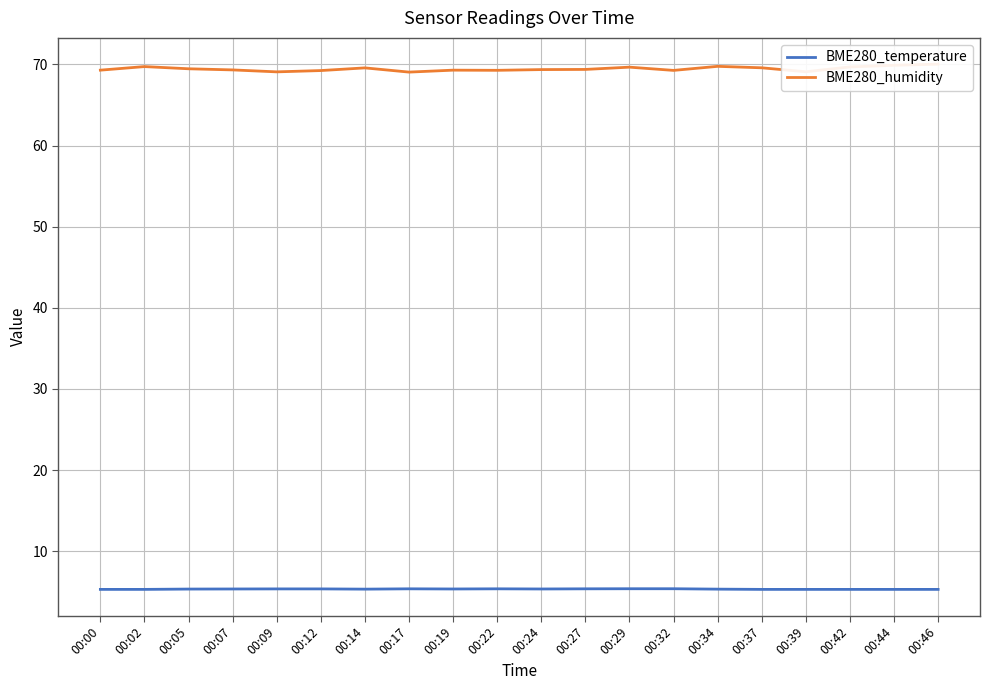

Is this an area chart (filled region under the line)?

No